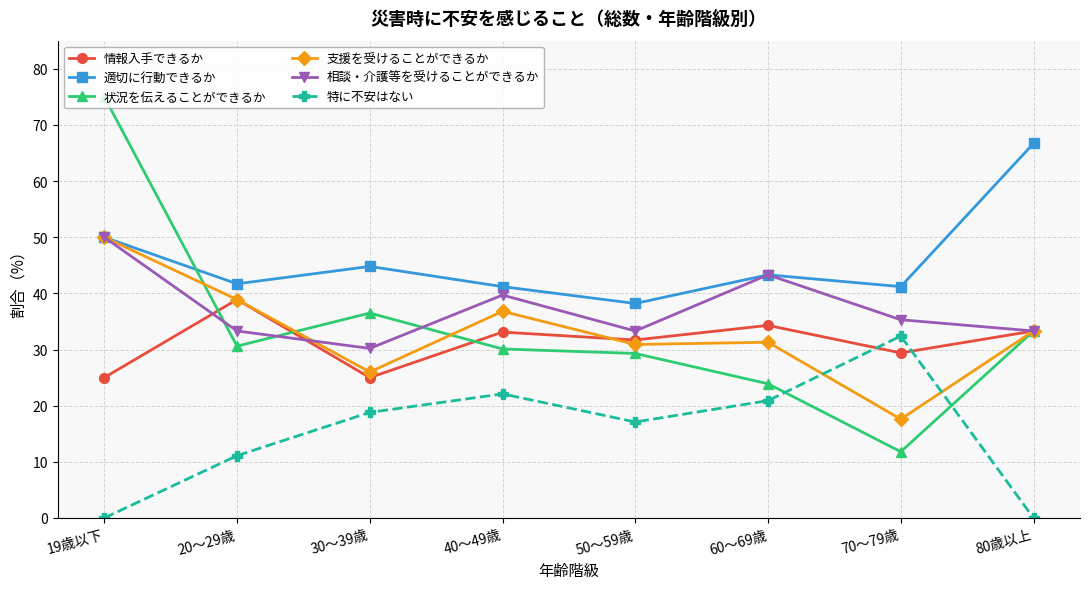

In 相談・介護等を受けることができるか, how many points are lower than both neighbors (excluding endpoints)?

2